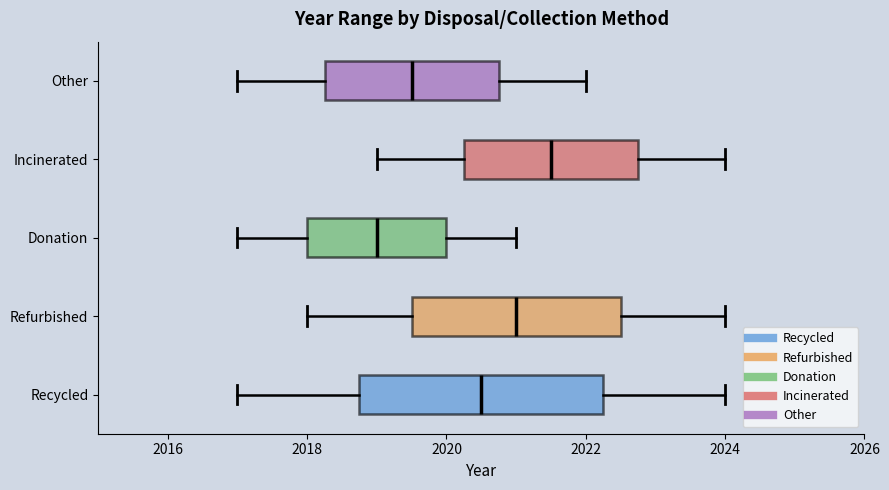

Reading bottom to top, transcribe this box plot: for each box, give where its median line is, the range the box spans, and where its two whiskers end, as read against the x-axis. The values are not printed on the chart, so give them approximately, as read against the axis.

Recycled: median 2020.6, box 2018.8 to 2022.2, whiskers 2017.0 to 2024.0
Refurbished: median 2021.0, box 2019.6 to 2022.6, whiskers 2018.0 to 2024.0
Donation: median 2019.0, box 2018.0 to 2020.0, whiskers 2017.0 to 2021.0
Incinerated: median 2021.6, box 2020.2 to 2022.8, whiskers 2019.0 to 2024.0
Other: median 2019.6, box 2018.2 to 2020.8, whiskers 2017.0 to 2022.0